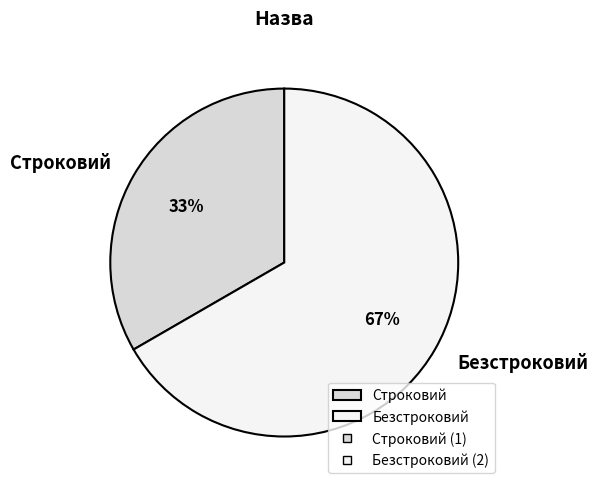

Which category has the biggest portion of the pie?

Безстроковий